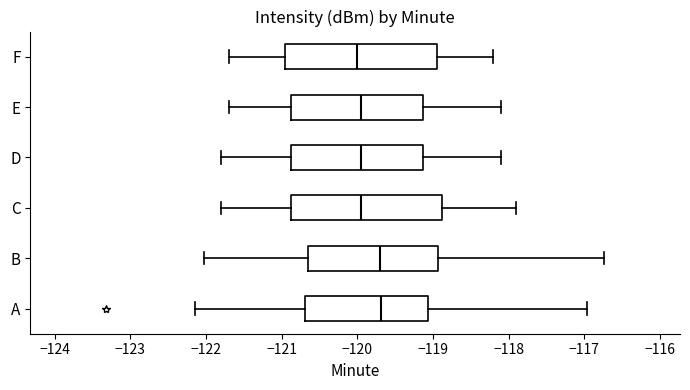

Reading bottom to top, transcribe this box plot: for each box, give where its median line is, the range the box spans, and where its two whiskers end, as read against the x-axis. The values are not printed on the chart, so give them approximately, as read against the axis.

A: median -119.7, box -120.7 to -119.1, whiskers -122.1 to -117.0
B: median -119.7, box -120.6 to -118.9, whiskers -122.0 to -116.7
C: median -119.9, box -120.9 to -118.9, whiskers -121.8 to -117.9
D: median -119.9, box -120.9 to -119.1, whiskers -121.8 to -118.1
E: median -119.9, box -120.9 to -119.1, whiskers -121.7 to -118.1
F: median -120.0, box -120.9 to -118.9, whiskers -121.7 to -118.2